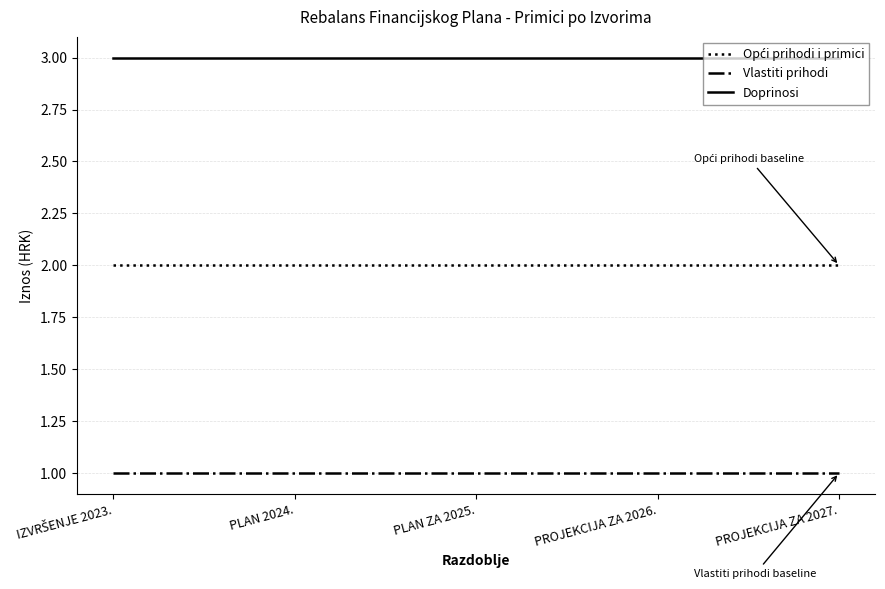

What is the sum of all Vlastiti prihodi values?

5